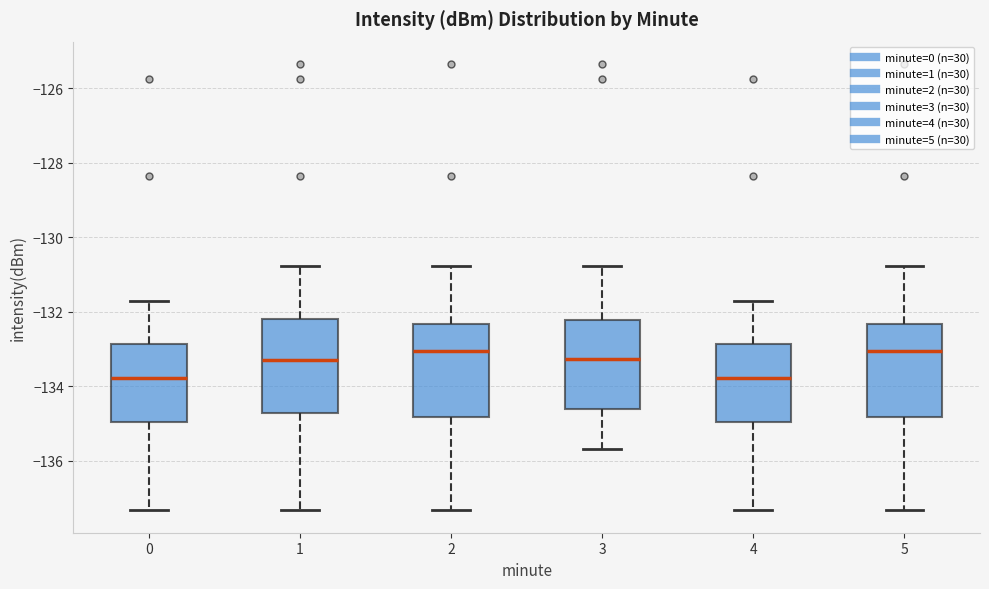

Reading left to right, transcribe this box plot: for each box, give where its median line is, the range the box spans, and where its two whiskers end, as read against the y-axis. The values are not printed on the chart, so give them approximately, as read against the axis.

0: median -133.8, box -135.0 to -132.8, whiskers -137.4 to -131.8
1: median -133.2, box -134.8 to -132.2, whiskers -137.4 to -130.8
2: median -133.0, box -134.8 to -132.4, whiskers -137.4 to -130.8
3: median -133.2, box -134.6 to -132.2, whiskers -135.6 to -130.8
4: median -133.8, box -135.0 to -132.8, whiskers -137.4 to -131.8
5: median -133.0, box -134.8 to -132.4, whiskers -137.4 to -130.8